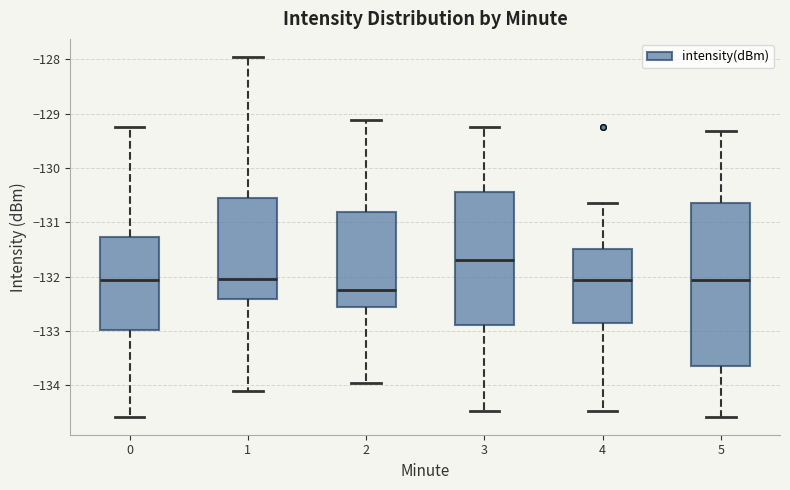

Which box has the highest median line?

3